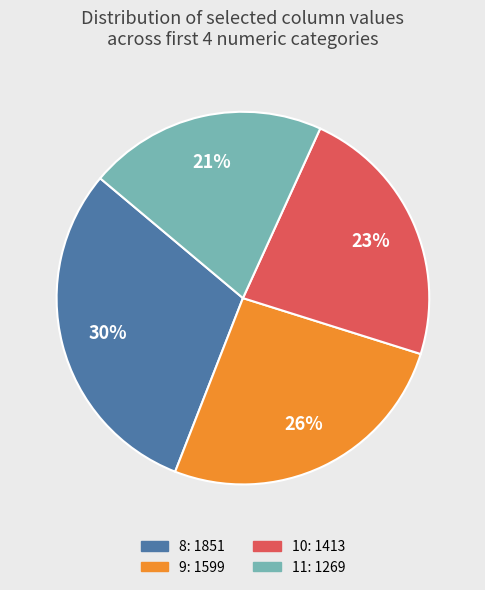

True or false: 10 accounts for 23% of the total.

True